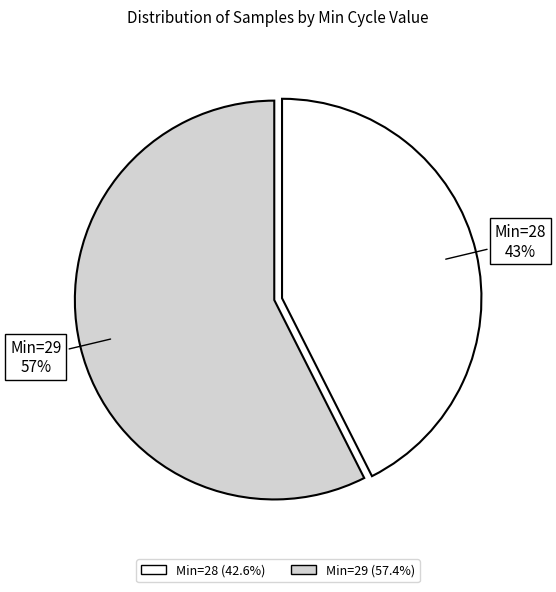

Between Min=29 and Min=28, which is larger?

Min=29